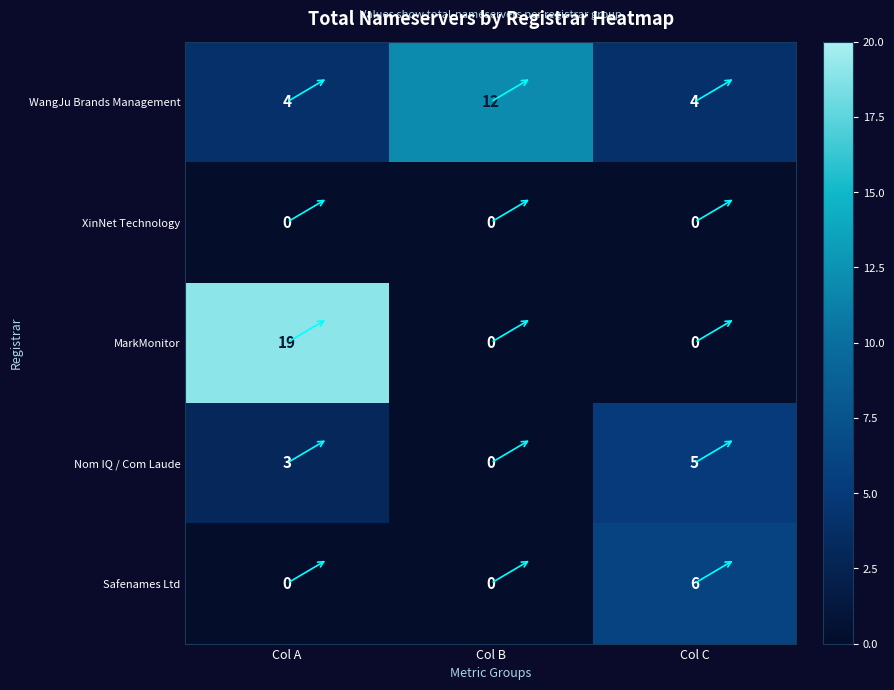

The Nom IQ / Com Laude series shows 1 at Col A. True or false?

False